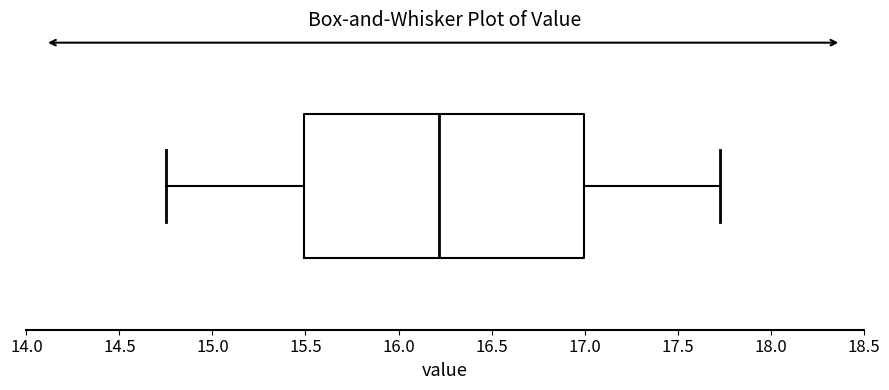

Transcribe this box plot: give where the median line is, the range the box spans, and where the two whiskers end, as read against the x-axis. The values are not printed on the chart, so give them approximately, as read against the axis.

median 16.20, box 15.50 to 17.00, whiskers 14.75 to 17.75